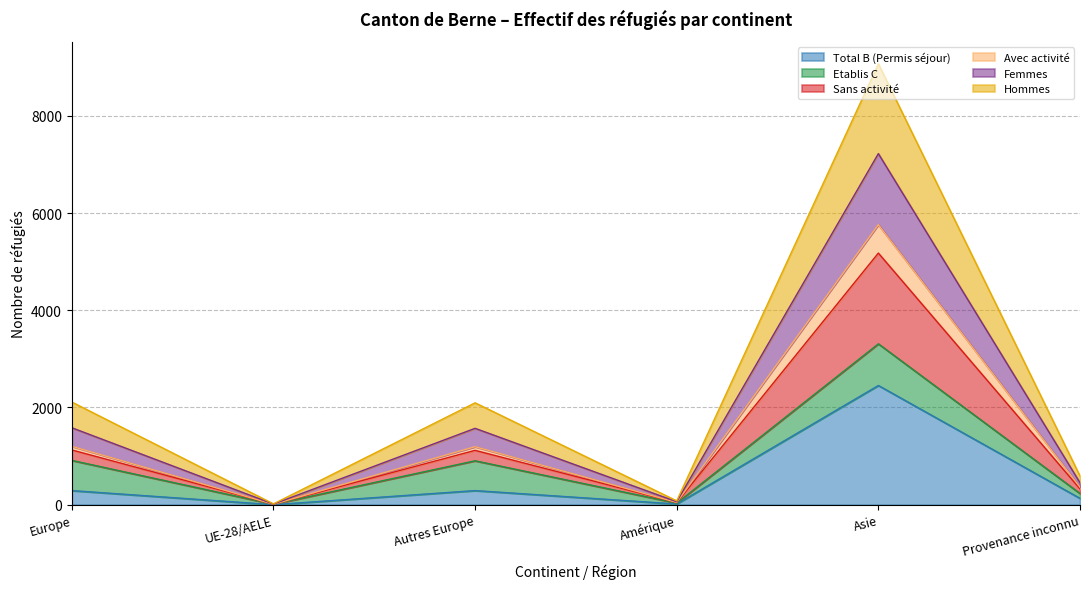

At which label does Total B (Permis séjour) reach its peak?

Asie